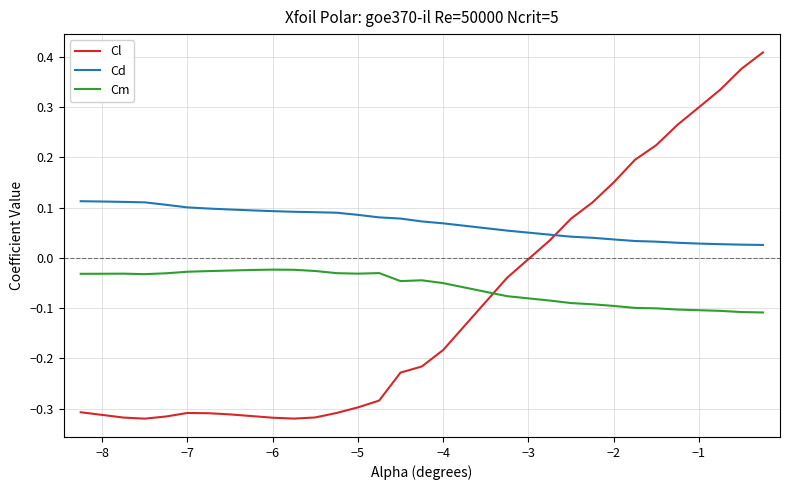

At how many categories does at least one series exceed 0?

30